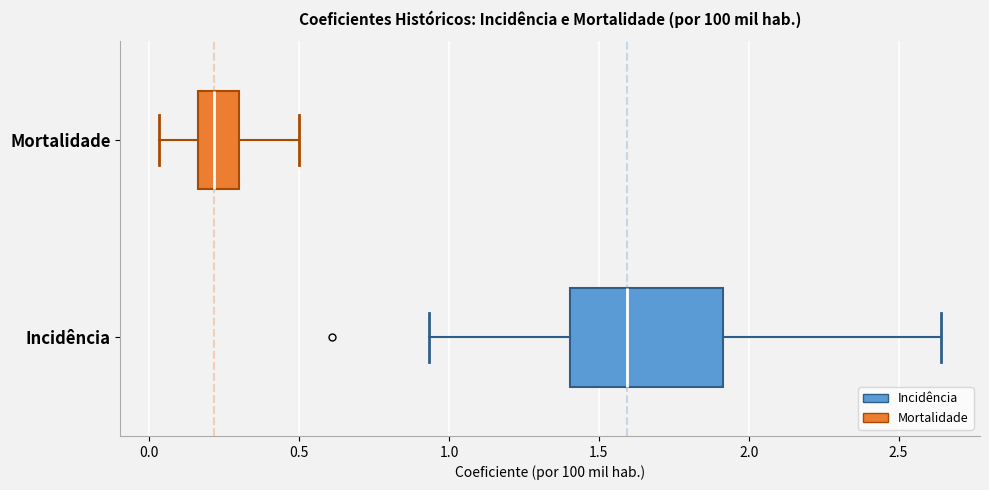

Reading bottom to top, read every box against the x-axis: the position of its median line, the range the box covers, and the ends of its whiskers. The values are not printed on the chart, so give them approximately, as read against the axis.

Incidência: median 1.60, box 1.40 to 1.90, whiskers 0.95 to 2.65
Mortalidade: median 0.20, box 0.15 to 0.30, whiskers 0.05 to 0.50